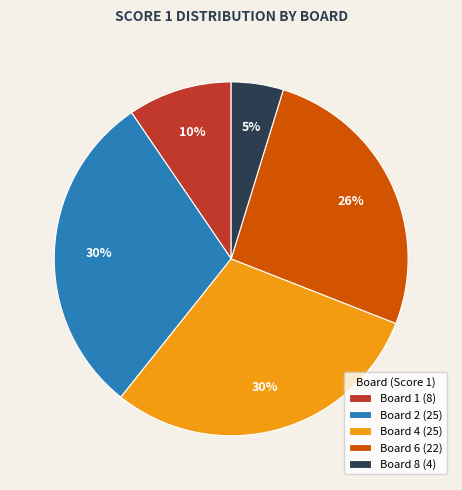

Between Board 4 (25) and Board 1 (8), which is larger?

Board 4 (25)